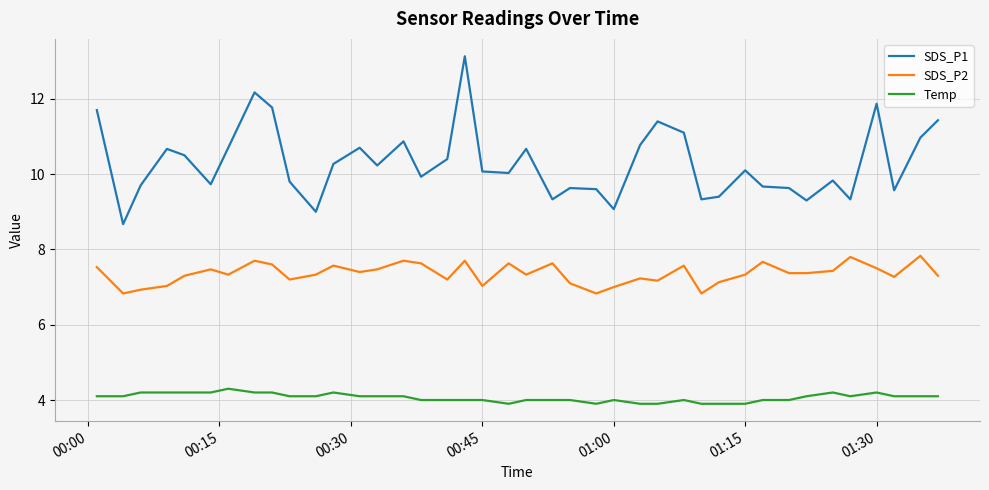

What is the maximum value for SDS_P2?

7.8